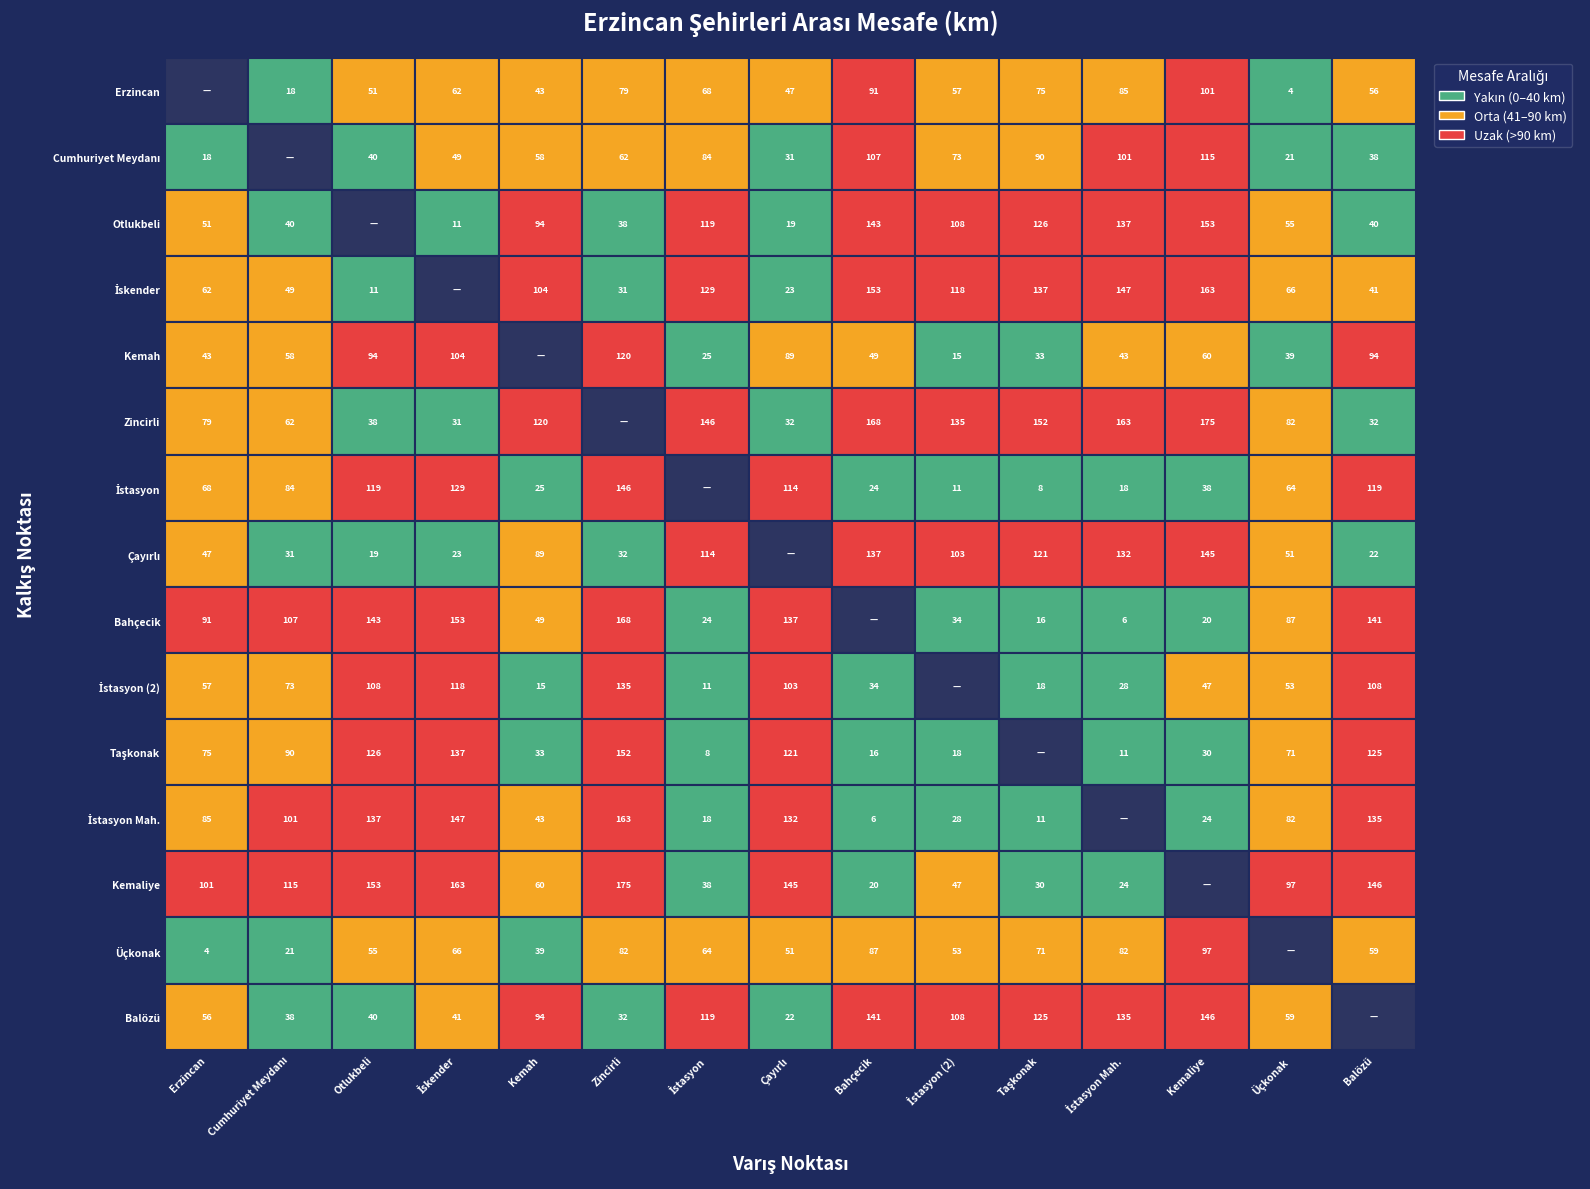

What is the approximate value of Cumhuriyet Meydanı at Zincirli?

62